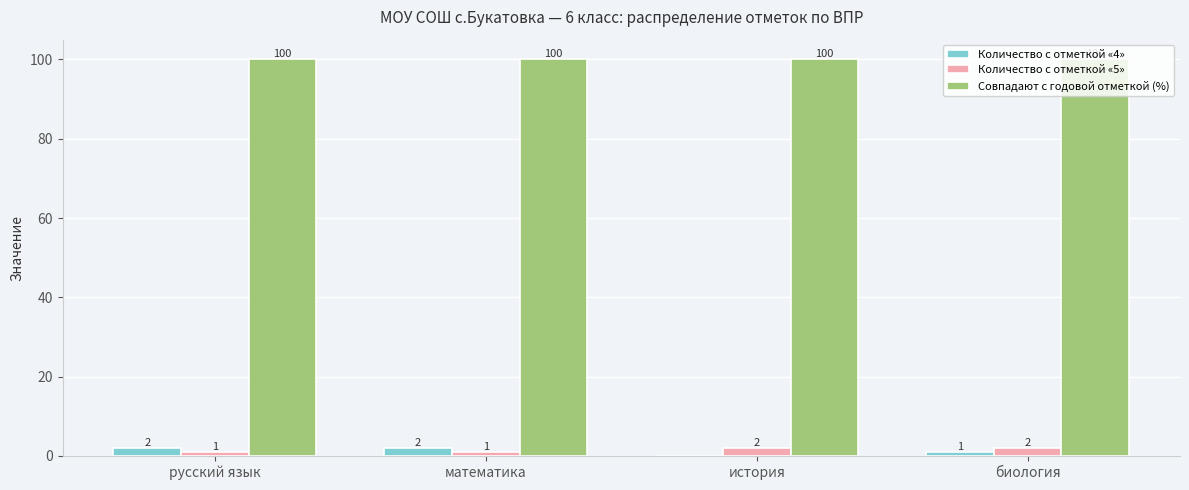

What is the maximum value shown in the chart?

100